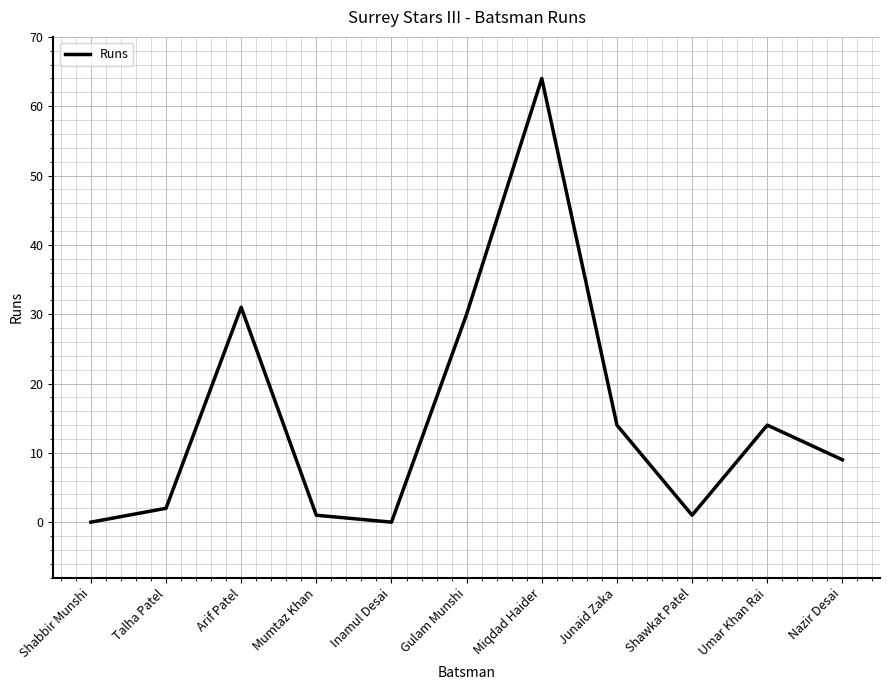

What position from the right is Shawkat Patel?

3